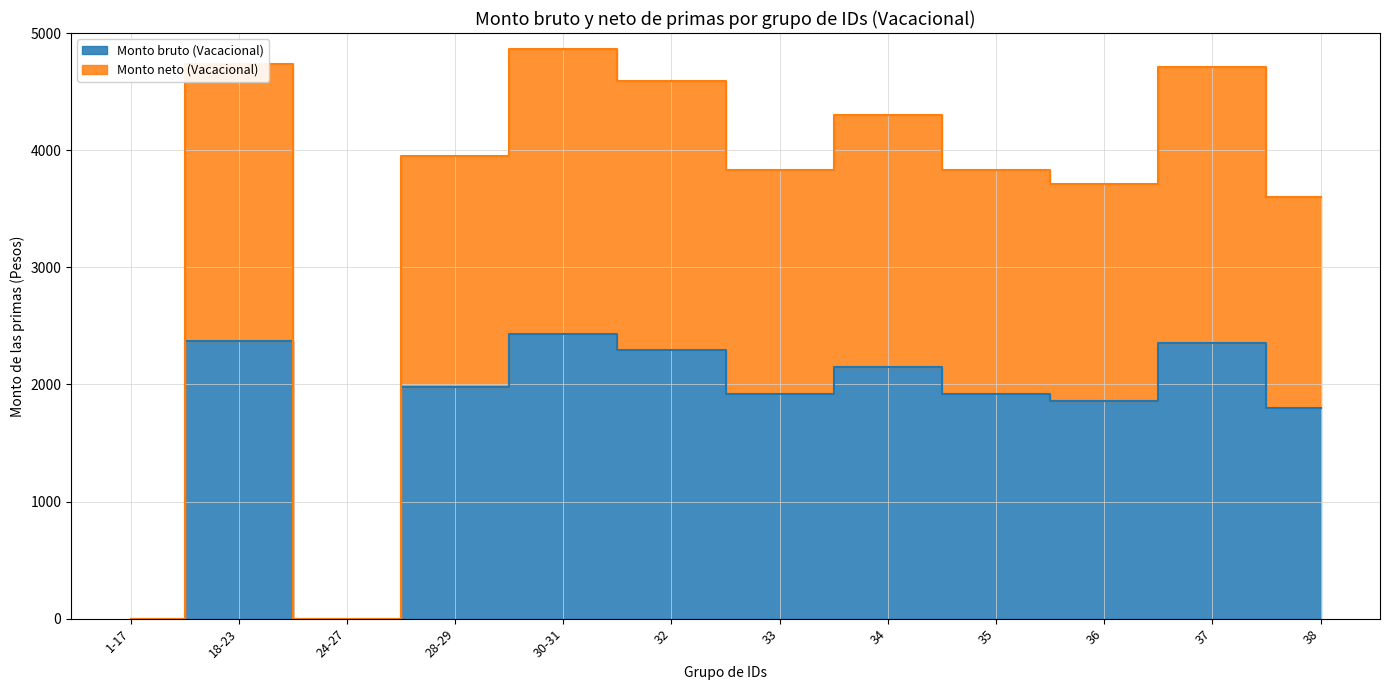

Which series has the widest spread of values?

Monto neto (Vacacional)